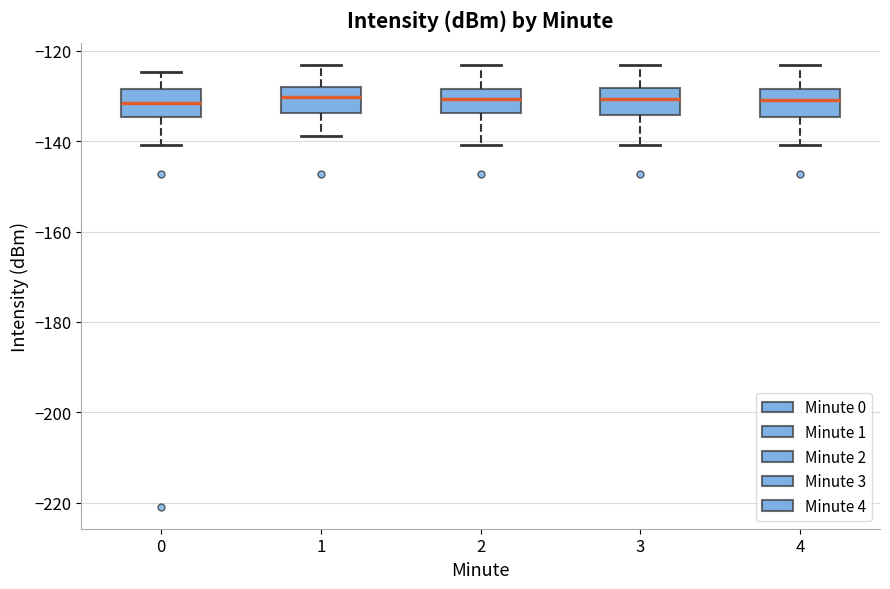

Reading left to right, read every box against the y-axis: the position of its median line, the range the box covers, and the ends of its whiskers. The values are not printed on the chart, so give them approximately, as read against the axis.

0: median -132, box -134 to -128, whiskers -140 to -124
1: median -130, box -134 to -128, whiskers -138 to -124
2: median -130, box -134 to -128, whiskers -140 to -124
3: median -130, box -134 to -128, whiskers -140 to -124
4: median -130, box -134 to -128, whiskers -140 to -124